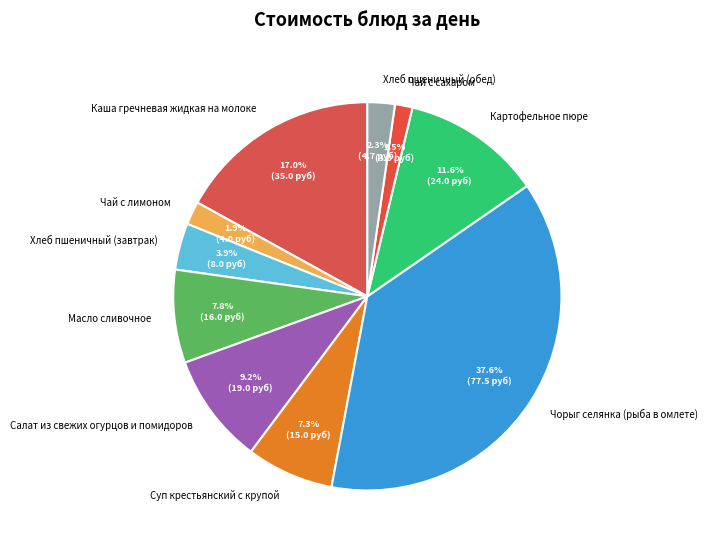

Is there a majority slice in this chart?

No